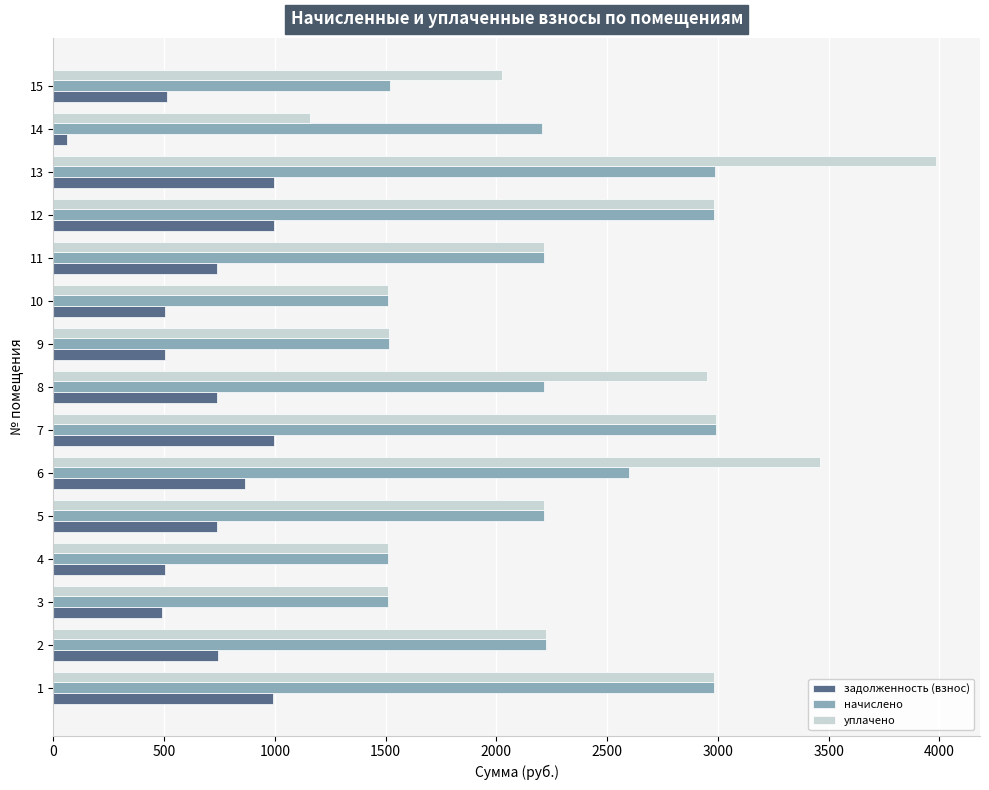

What is the spread (max minus min) of values at 1?

1987.2